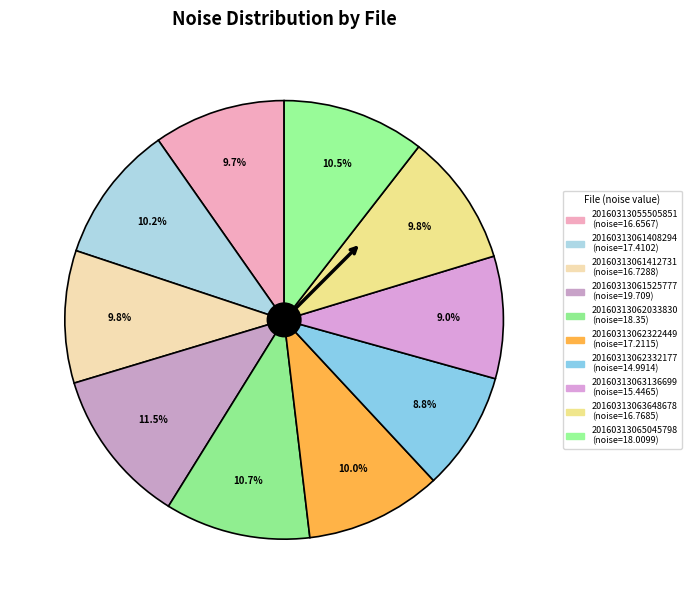

What percentage is the 20160313061525777 slice, to the nearest percent?

12%